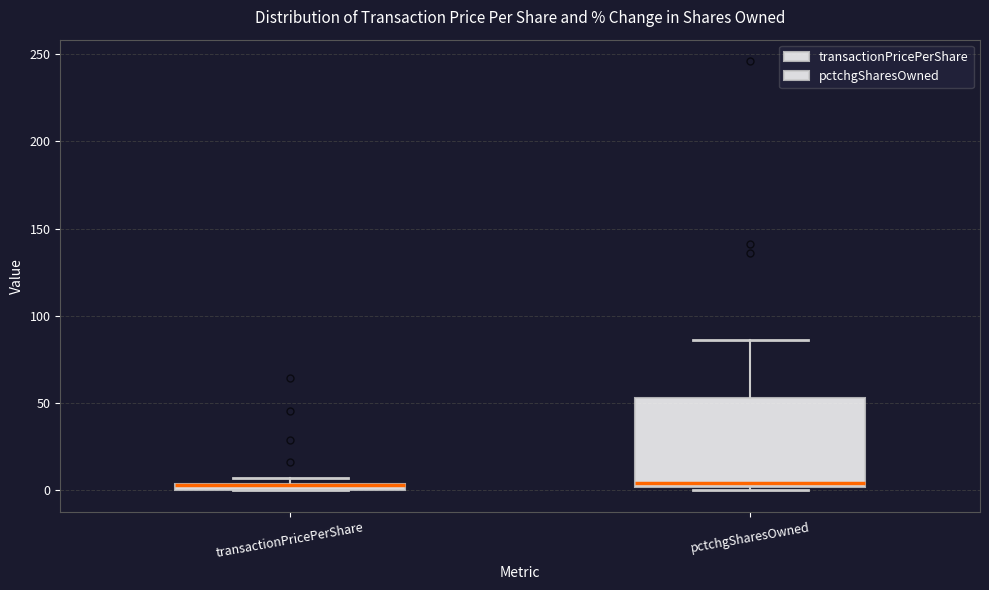

Where is the upper edge of the box for transactionPricePerShare on the y-axis? The values are not printed on the chart, so give them approximately, as read against the axis.

5